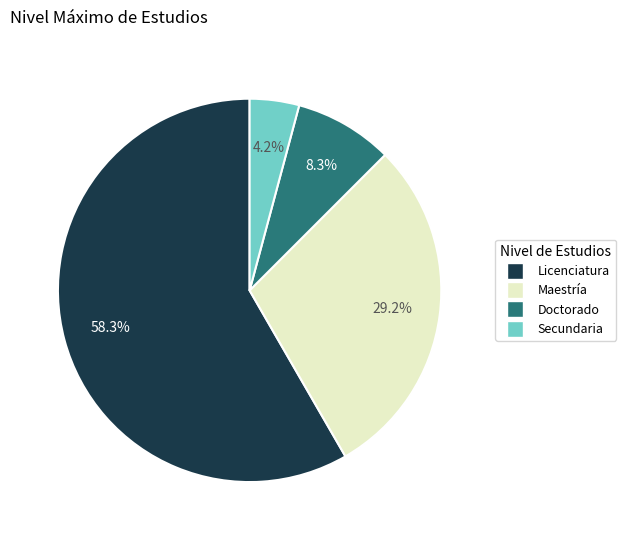

What is the largest slice in the pie chart?

Licenciatura